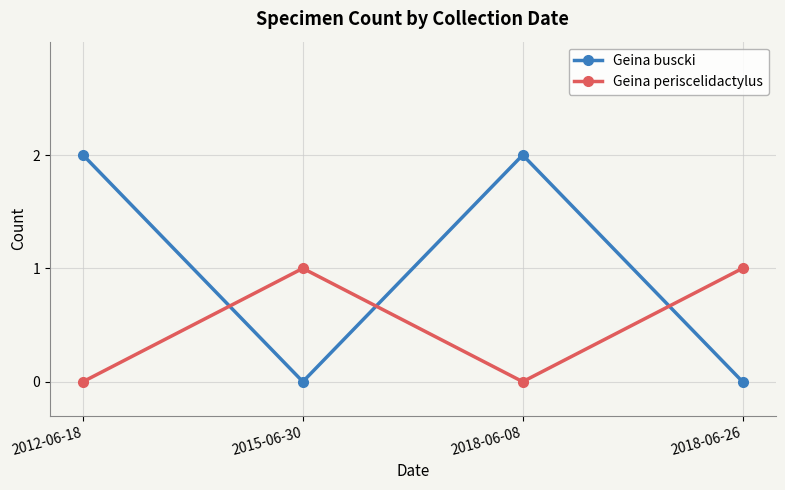

Which series changed the most between 2012-06-18 and 2018-06-26?

Geina buscki